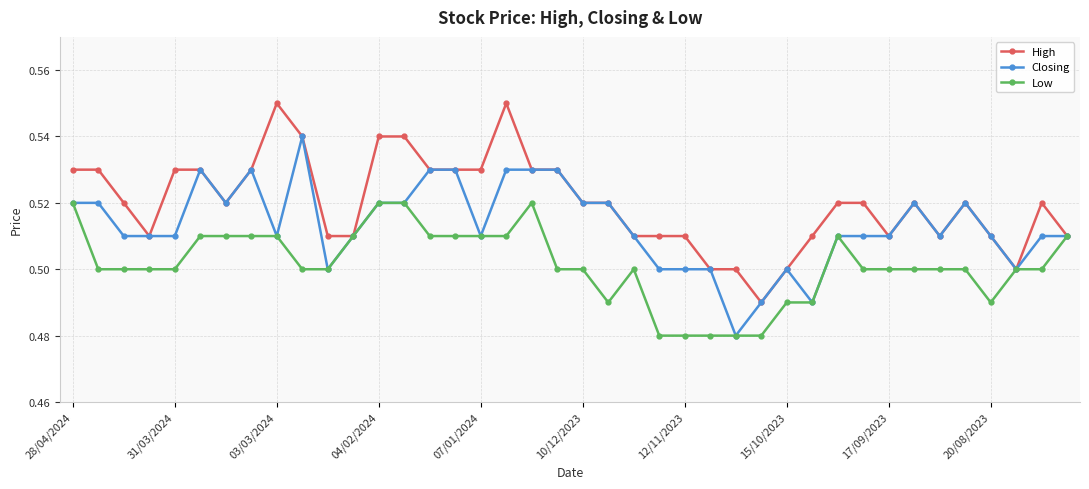

At how many categories does at least one series exceed 0?

40